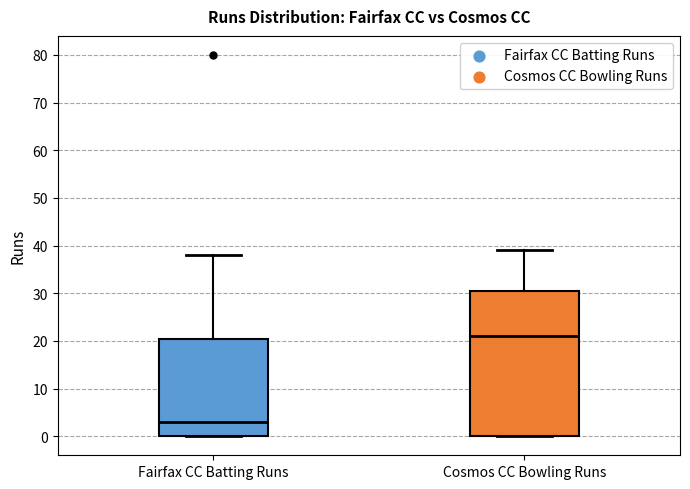

Reading left to right, transcribe this box plot: for each box, give where its median line is, the range the box spans, and where its two whiskers end, as read against the y-axis. The values are not printed on the chart, so give them approximately, as read against the axis.

Fairfax CC Batting Runs: median 3, box 0 to 21, whiskers 0 to 38
Cosmos CC Bowling Runs: median 21, box 0 to 31, whiskers 0 to 39